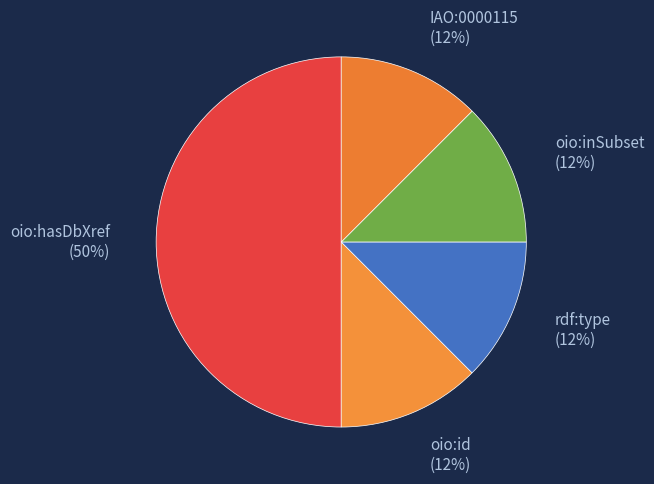

Approximately how many times larger is the value at IAO:0000115 (12%) compared to rdf:type (12%)?

1.0